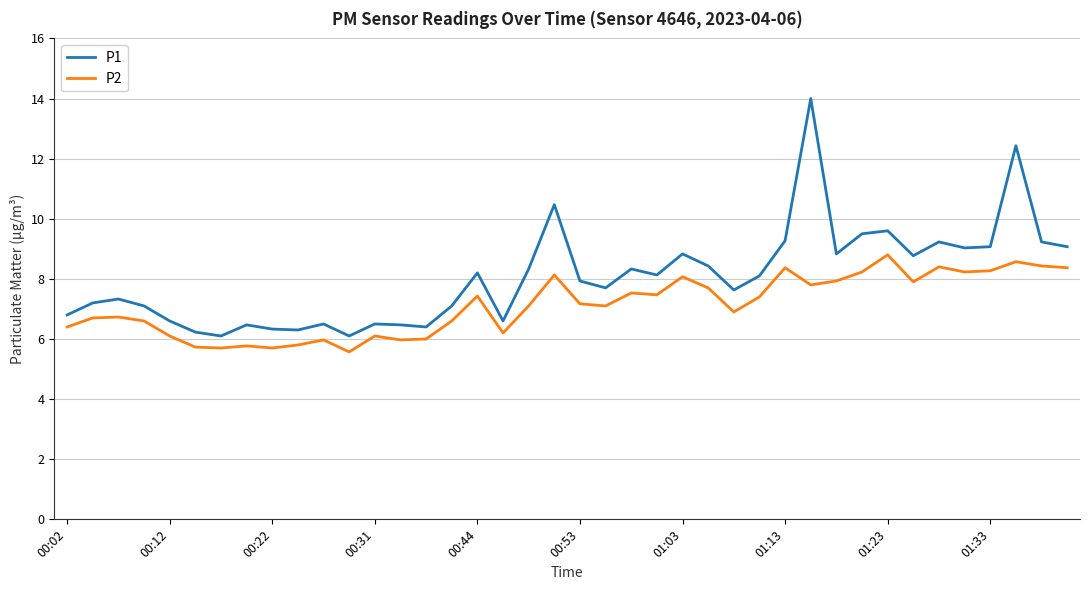

What is the maximum value shown in the chart?

14.0